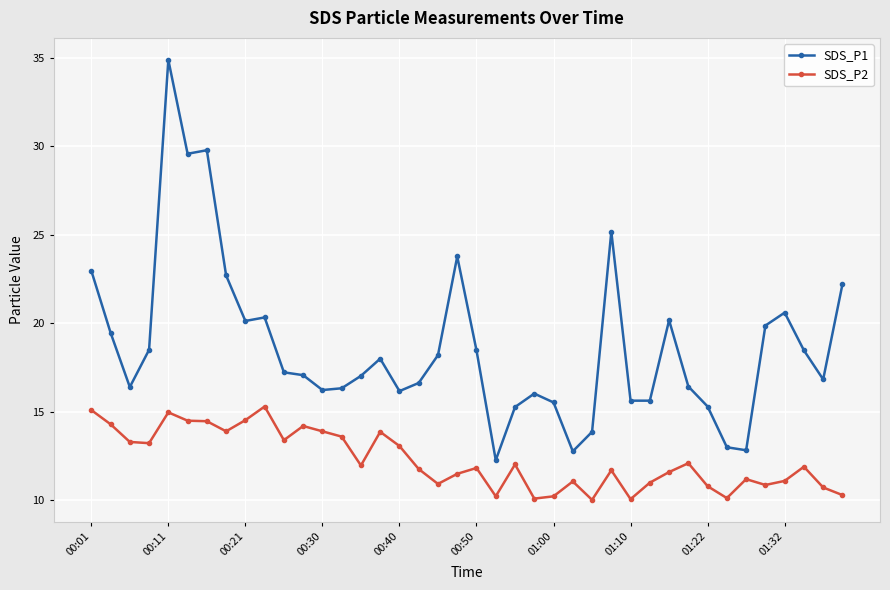

What is the highest value of the SDS_P1 series?

34.9